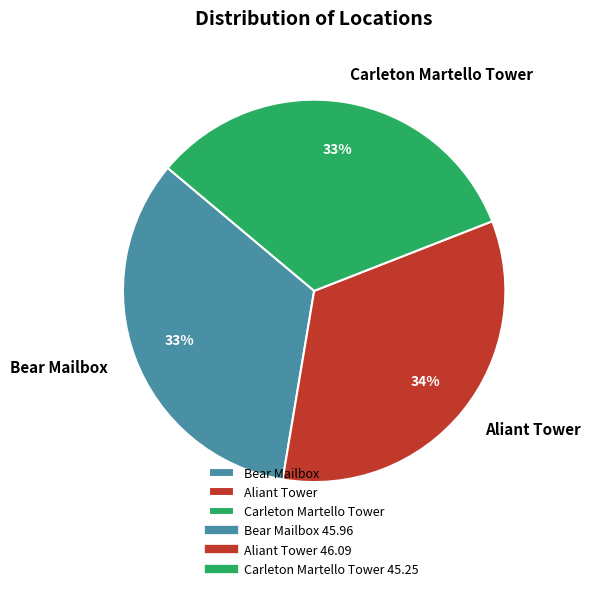

To the nearest percent, what is the difference between the largest and smallest slice percentages?

1%